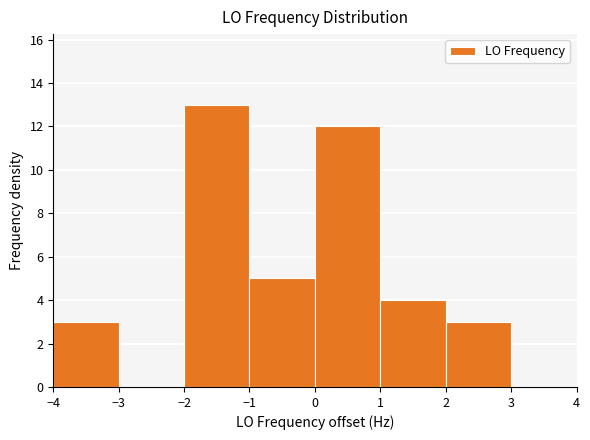

Over which range of the x-axis is the bar tallest?

-2 to -1